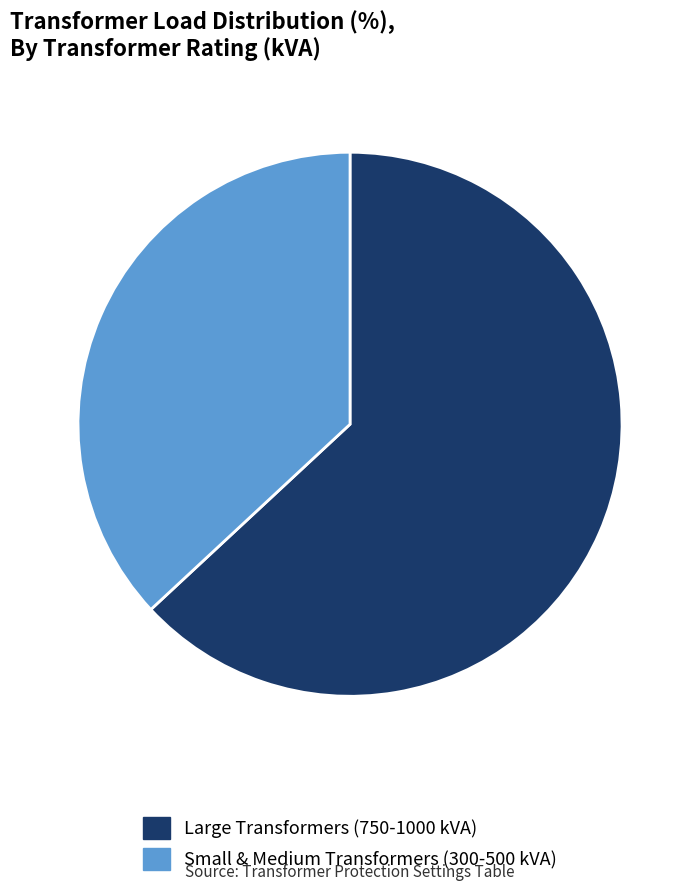

Which category has the biggest portion of the pie?

Large Transformers (750-1000 kVA)